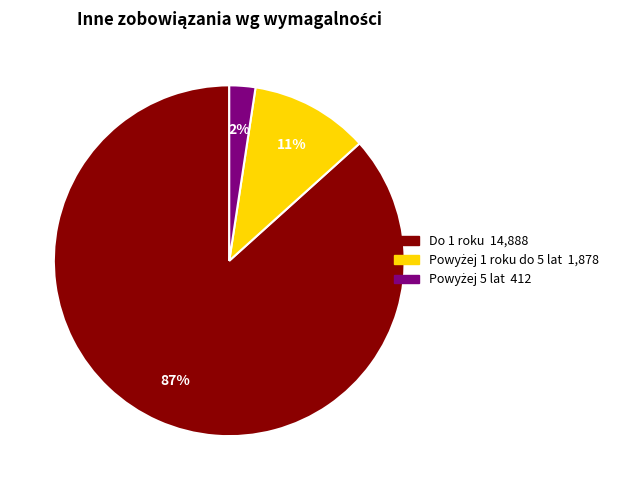

Which slice is the largest?

Do 1 roku